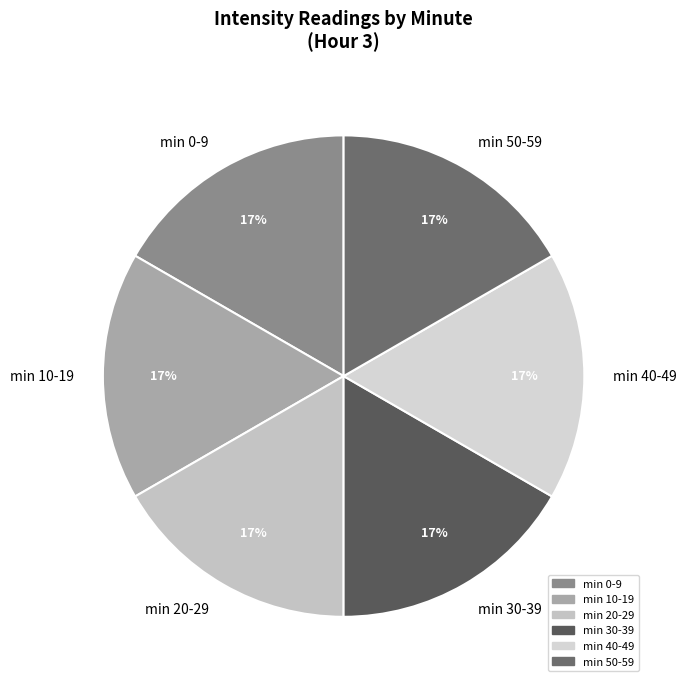

Is there a majority slice in this chart?

No